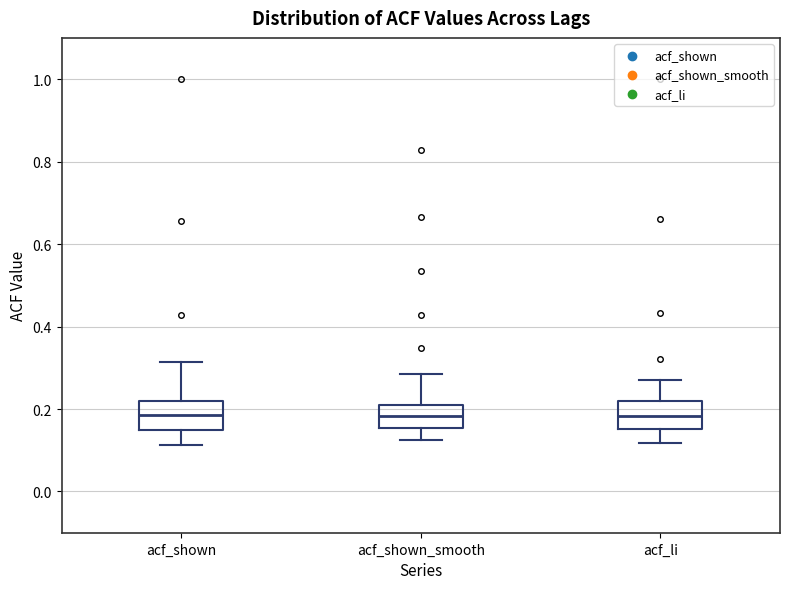

Reading left to right, read every box against the y-axis: the position of its median line, the range the box covers, and the ends of its whiskers. The values are not printed on the chart, so give them approximately, as read against the axis.

acf_shown: median 0.18, box 0.14 to 0.22, whiskers 0.12 to 0.32
acf_shown_smooth: median 0.18, box 0.16 to 0.22, whiskers 0.12 to 0.28
acf_li: median 0.18, box 0.16 to 0.22, whiskers 0.12 to 0.28